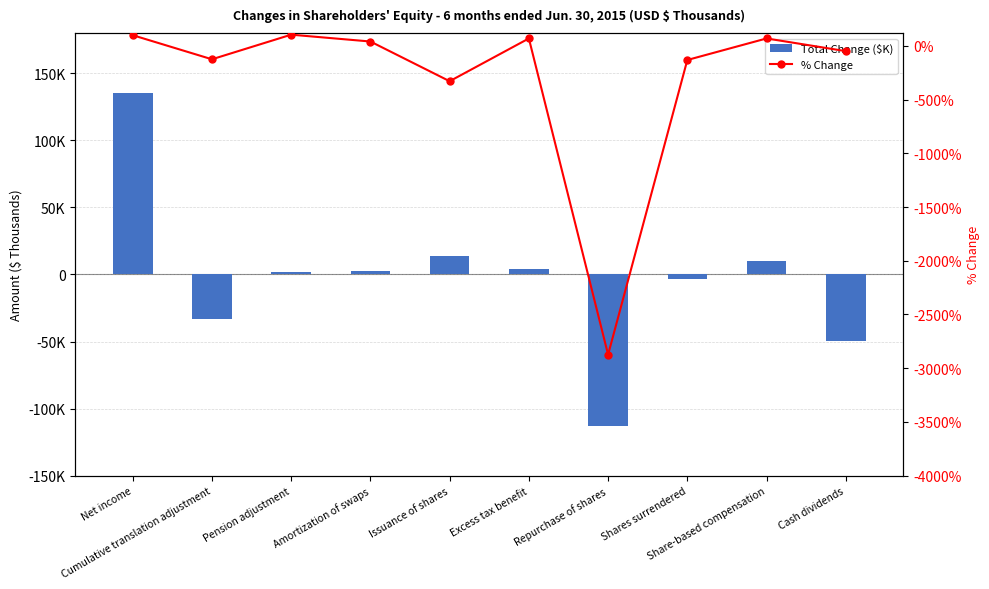

Where does the Total Change ($K) series first go above 2256?

Net income